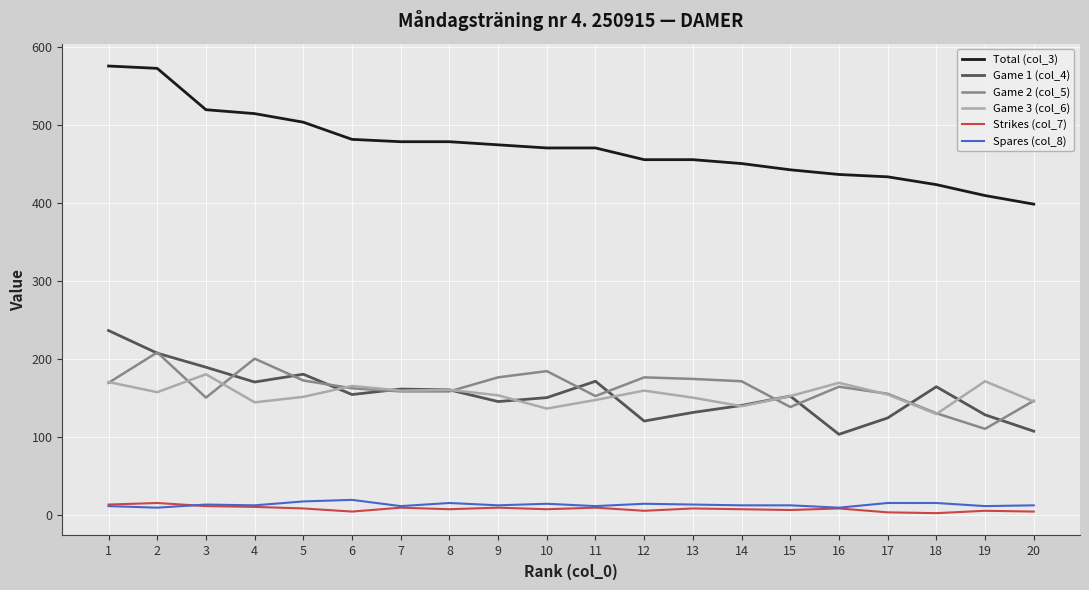

What is the greatest value displayed?

575